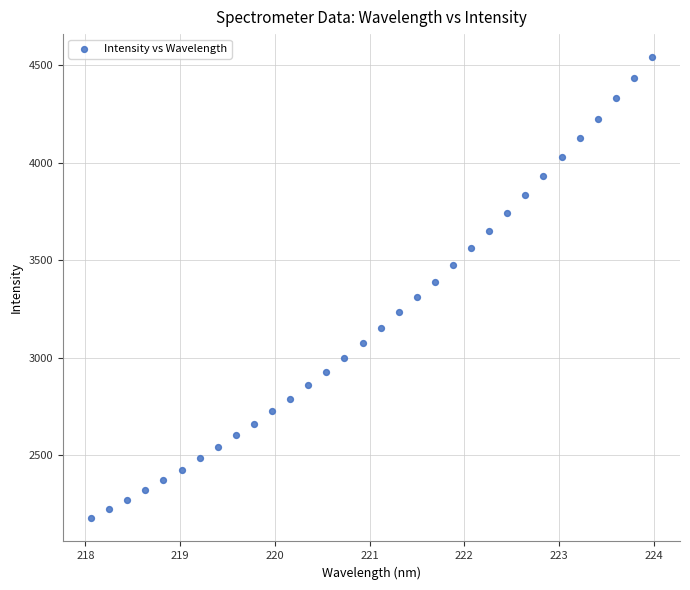

What is the range of X values (max minus min)?

5.9